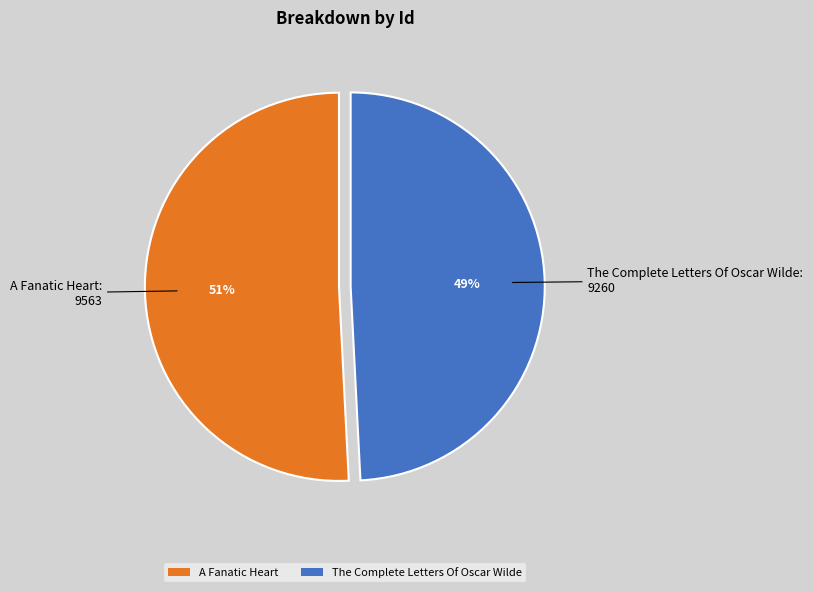

Between A Fanatic Heart and The Complete Letters Of Oscar Wilde, which is larger?

A Fanatic Heart